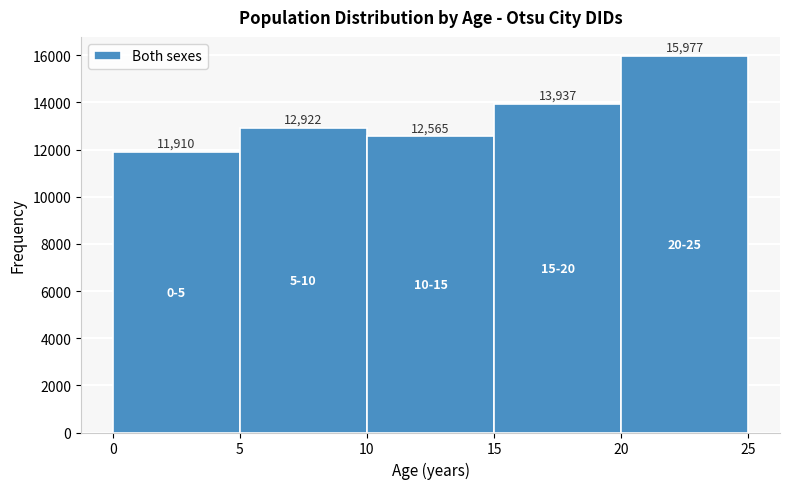

Reading left to right, transcribe this chart: for each bar, give the range it covers on the x-axis and its height.

0 to 5: 11910
5 to 10: 12922
10 to 15: 12565
15 to 20: 13937
20 to 25: 15977